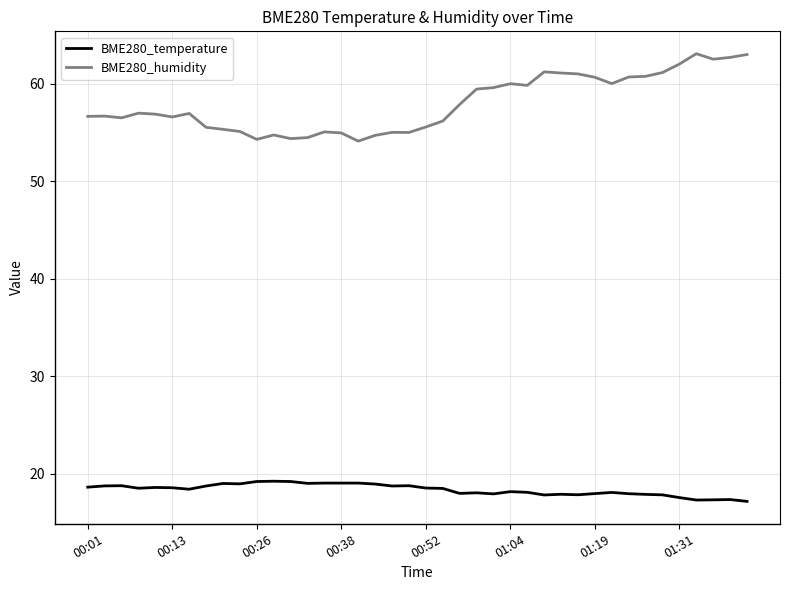

True or false: BME280_temperature and BME280_humidity intersect in this chart.

False